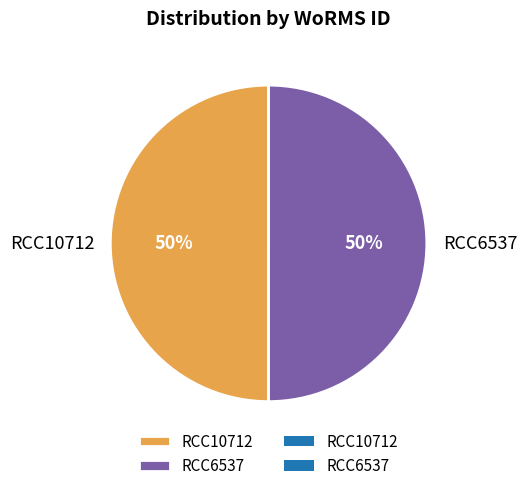

To the nearest percent, what percentage of the pie is RCC6537?

50%